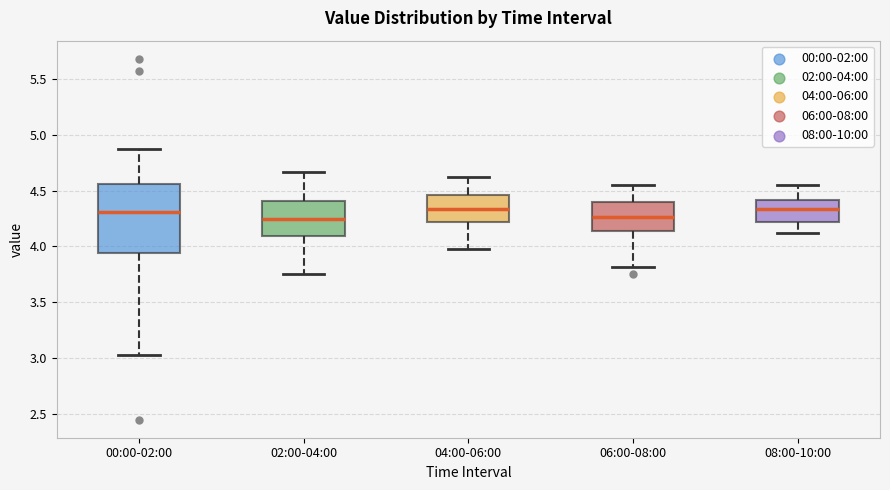

Where does the median line of the box for 06:00-08:00 sit on the y-axis? The values are not printed on the chart, so give them approximately, as read against the axis.

4.25